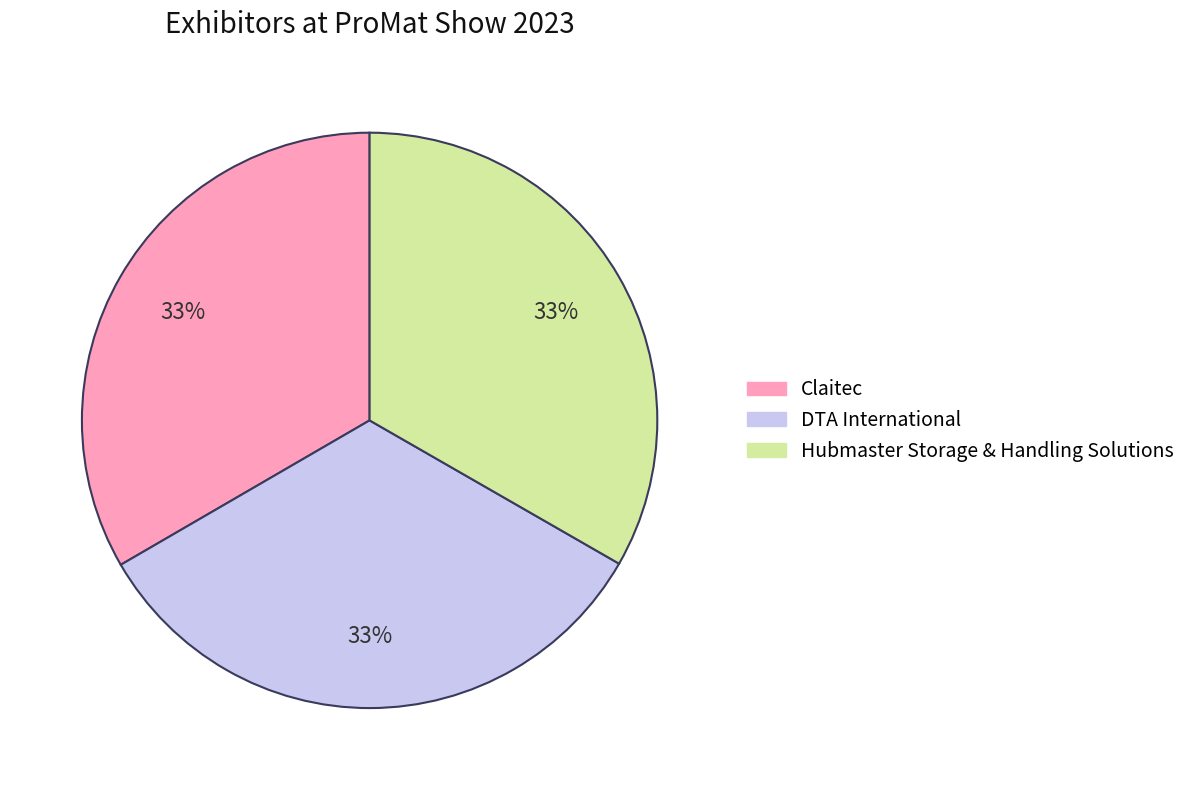

What is the ratio of the value at Hubmaster Storage & Handling Solutions to the value at Claitec?

1.0